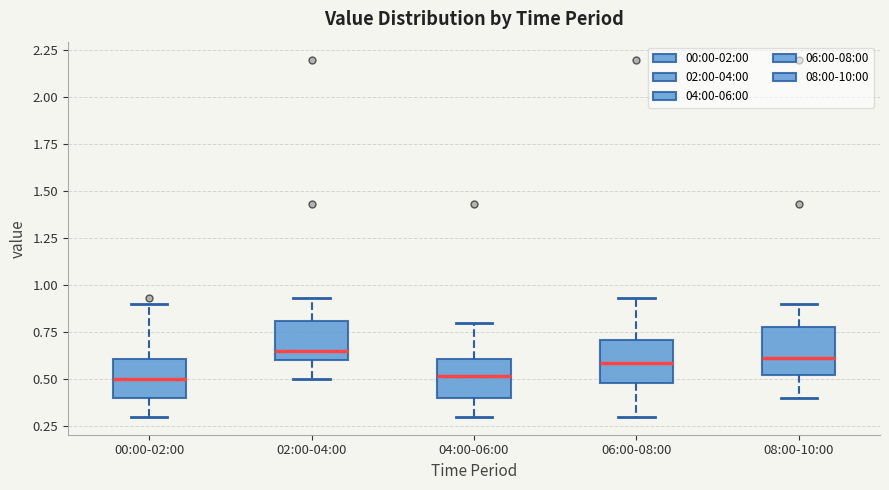

Where is the upper edge of the box for 00:00-02:00 on the y-axis? The values are not printed on the chart, so give them approximately, as read against the axis.

0.60